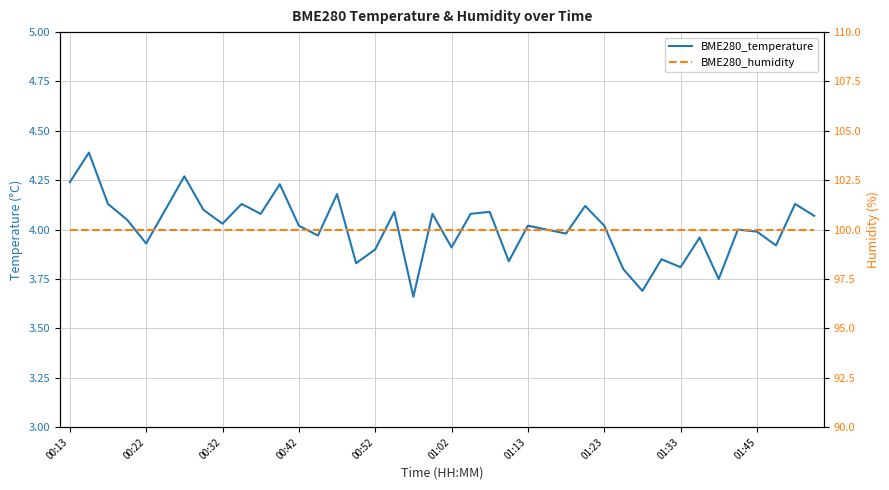

True or false: BME280_temperature and BME280_humidity intersect in this chart.

False